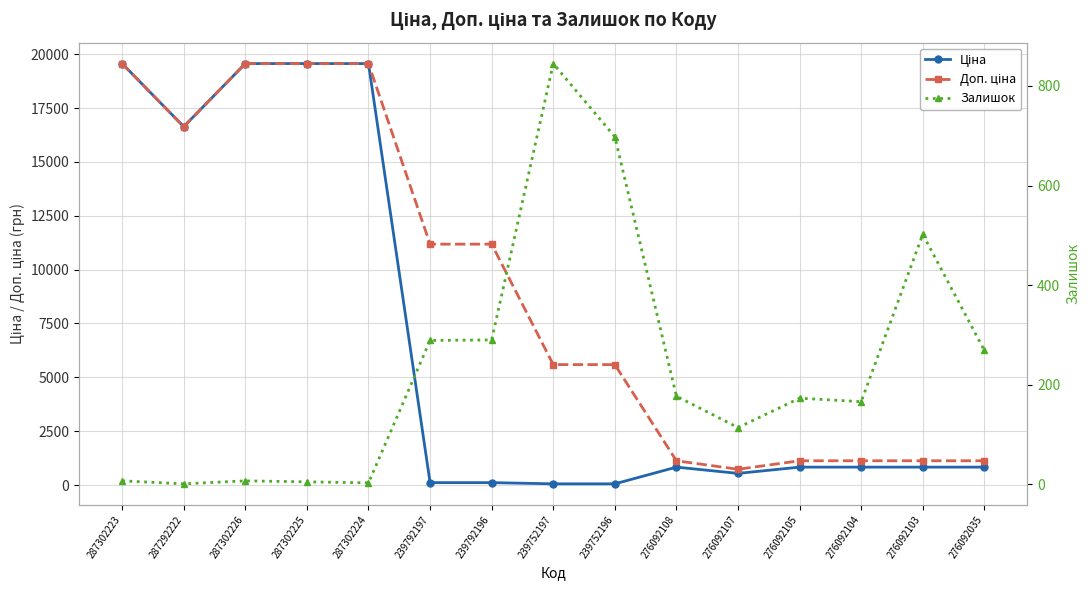

Is it true that Доп. ціна equals 1126.7 at 276092105?

True